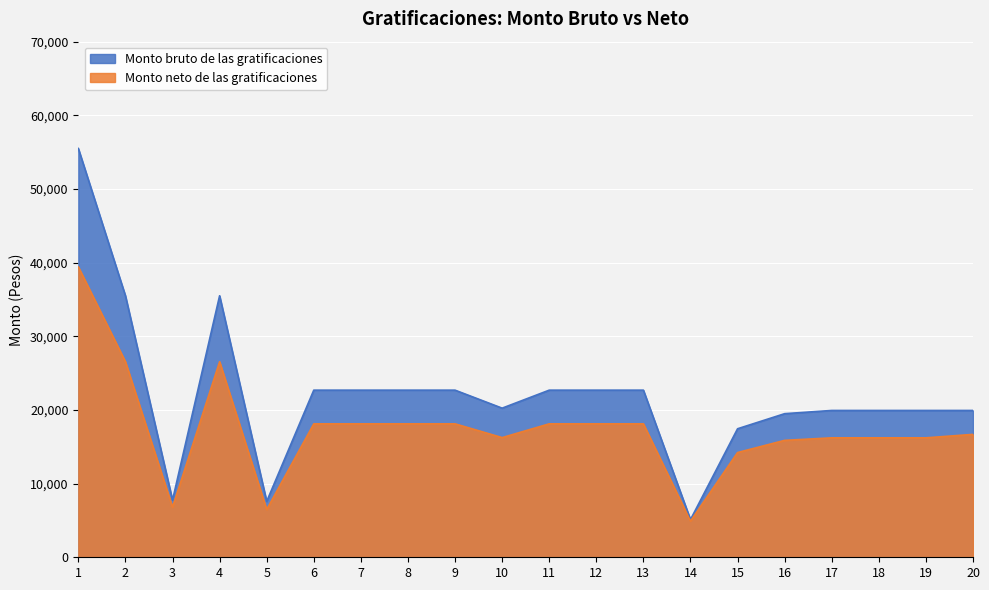

Reading left to right, transcribe all the data shown in this chart.

Monto bruto de las gratificaciones: 1=55498.3	2=35504.4	3=7754.2	4=35504.4	5=7583.4	6=22688.1	7=22688.1	8=22688.1	9=22688.1	10=20244.5	11=22688.1	12=22688.1	13=22688.1	14=5114.9	15=17448.2	16=19495.5	17=19932.4	18=19932.4	19=19932.4	20=19932.4
Monto neto de las gratificaciones: 1=39425.6	2=26547.7	3=6802.0	4=26547.7	5=6480.1	6=18115.3	7=18115.3	8=18115.3	9=18115.3	10=16246.5	11=18115.3	12=18115.3	13=18115.3	14=4908.6	15=14218.8	16=15872.8	17=16216.1	18=16216.1	19=16216.1	20=16685.6